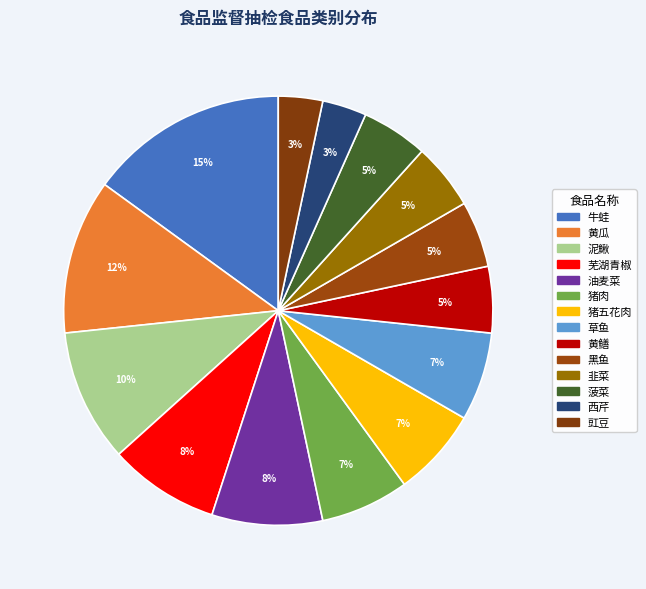

The 芜湖青椒 slice represents 16% of the pie. True or false?

False